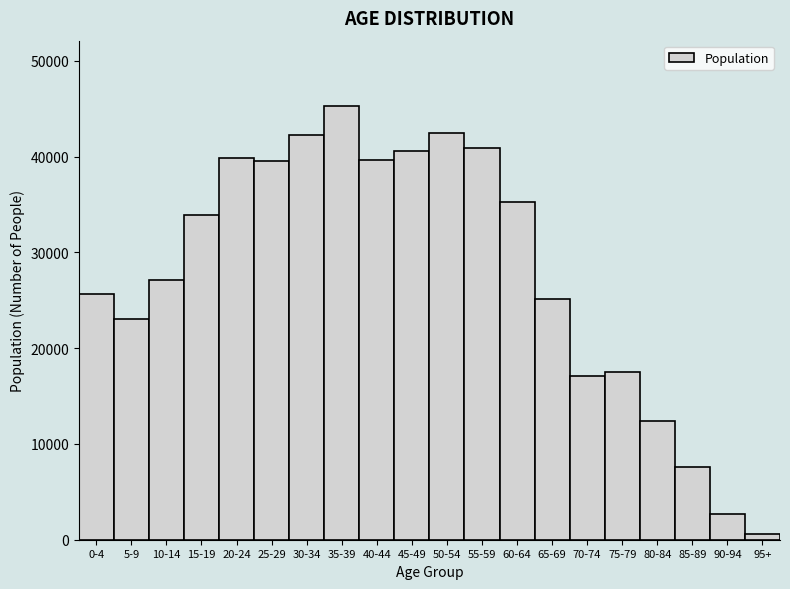

What is the difference between the maximum and minimum values?

44752